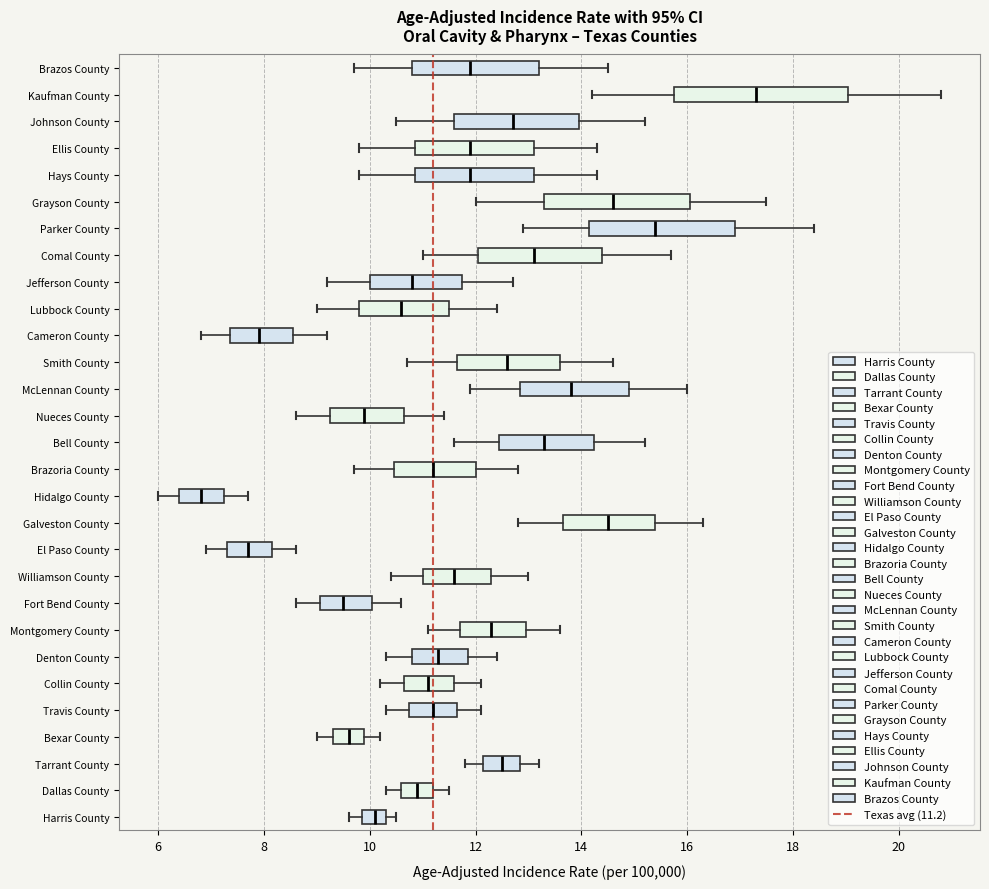

Reading bottom to top, read every box against the x-axis: the position of its median line, the range the box covers, and the ends of its whiskers. The values are not printed on the chart, so give them approximately, as read against the axis.

Harris County: median 10.2, box 9.8 to 10.4, whiskers 9.6 to 10.6
Dallas County: median 11.0, box 10.6 to 11.2, whiskers 10.4 to 11.6
Tarrant County: median 12.6, box 12.2 to 12.8, whiskers 11.8 to 13.2
Bexar County: median 9.6, box 9.4 to 10.0, whiskers 9.0 to 10.2
Travis County: median 11.2, box 10.8 to 11.6, whiskers 10.4 to 12.2
Collin County: median 11.2, box 10.6 to 11.6, whiskers 10.2 to 12.2
Denton County: median 11.4, box 10.8 to 11.8, whiskers 10.4 to 12.4
Montgomery County: median 12.4, box 11.8 to 13.0, whiskers 11.2 to 13.6
Fort Bend County: median 9.6, box 9.0 to 10.0, whiskers 8.6 to 10.6
Williamson County: median 11.6, box 11.0 to 12.4, whiskers 10.4 to 13.0
El Paso County: median 7.8, box 7.4 to 8.2, whiskers 7.0 to 8.6
Galveston County: median 14.6, box 13.6 to 15.4, whiskers 12.8 to 16.4
Hidalgo County: median 6.8, box 6.4 to 7.2, whiskers 6.0 to 7.8
Brazoria County: median 11.2, box 10.4 to 12.0, whiskers 9.8 to 12.8
Bell County: median 13.4, box 12.4 to 14.2, whiskers 11.6 to 15.2
Nueces County: median 10.0, box 9.2 to 10.6, whiskers 8.6 to 11.4
McLennan County: median 13.8, box 12.8 to 15.0, whiskers 12.0 to 16.0
Smith County: median 12.6, box 11.6 to 13.6, whiskers 10.8 to 14.6
Cameron County: median 8.0, box 7.4 to 8.6, whiskers 6.8 to 9.2
Lubbock County: median 10.6, box 9.8 to 11.6, whiskers 9.0 to 12.4
Jefferson County: median 10.8, box 10.0 to 11.8, whiskers 9.2 to 12.8
Comal County: median 13.2, box 12.0 to 14.4, whiskers 11.0 to 15.8
Parker County: median 15.4, box 14.2 to 17.0, whiskers 13.0 to 18.4
Grayson County: median 14.6, box 13.4 to 16.0, whiskers 12.0 to 17.6
Hays County: median 12.0, box 10.8 to 13.2, whiskers 9.8 to 14.4
Ellis County: median 12.0, box 10.8 to 13.2, whiskers 9.8 to 14.4
Johnson County: median 12.8, box 11.6 to 14.0, whiskers 10.6 to 15.2
Kaufman County: median 17.4, box 15.8 to 19.0, whiskers 14.2 to 20.8
Brazos County: median 12.0, box 10.8 to 13.2, whiskers 9.8 to 14.6